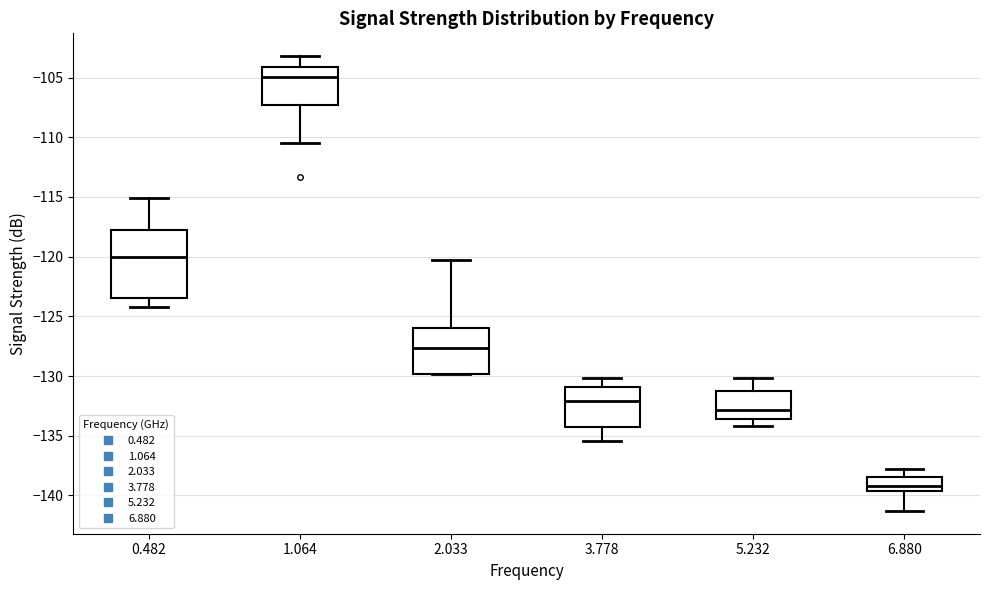

Which box's median line is the lowest?

6.880